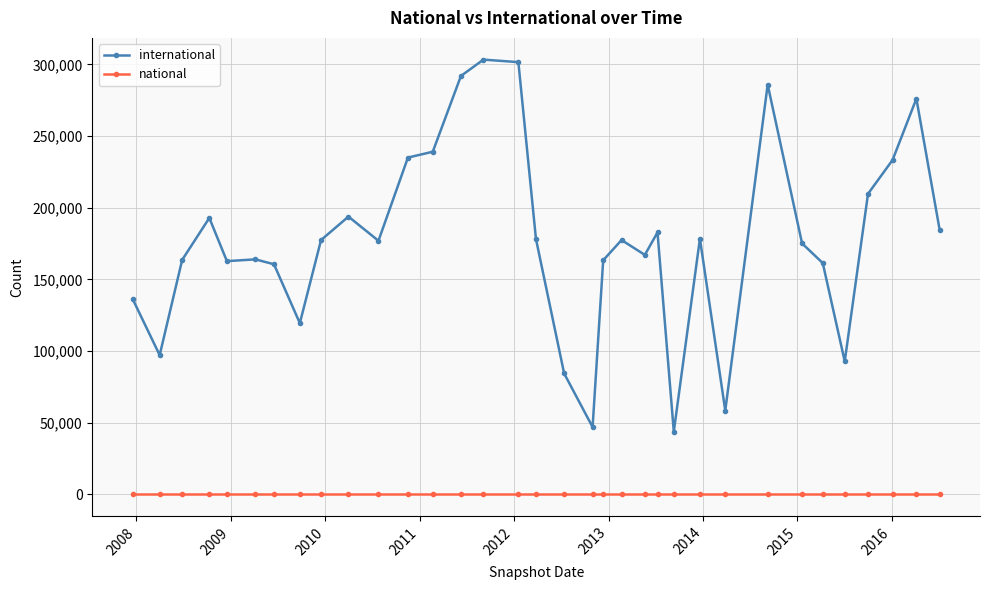

What is the sum of all international values?

6014499